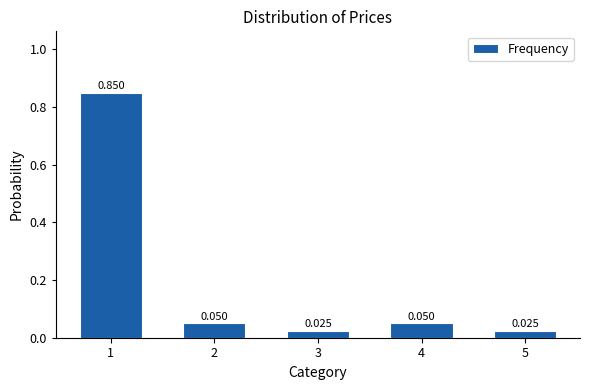

Count the number of categories in the chart.

5